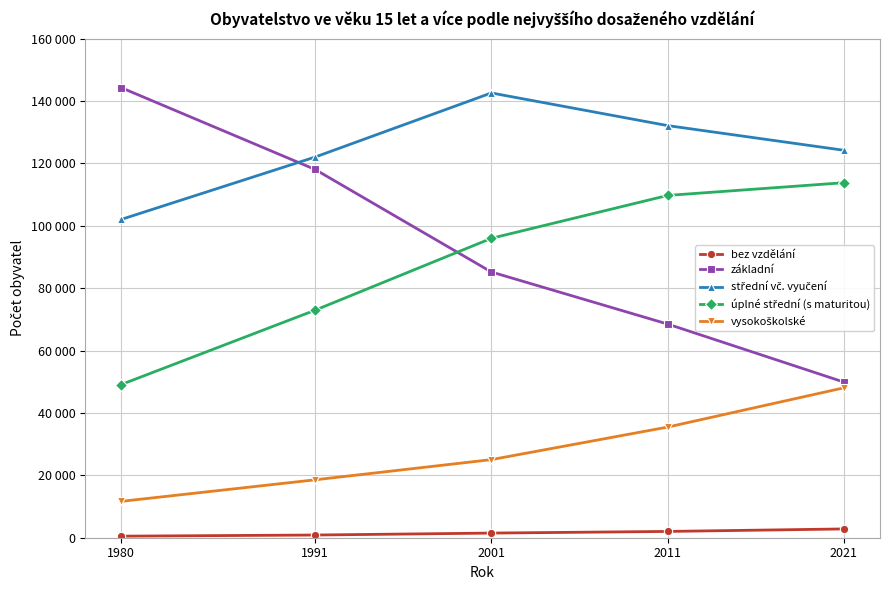

True or false: bez vzdělání and základní cross at least once.

False